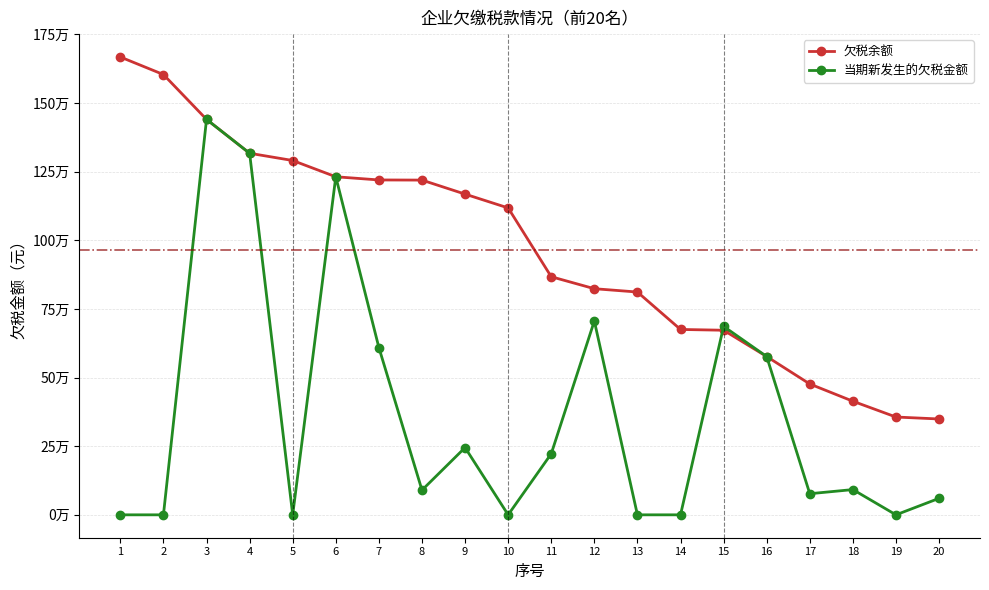

At how many categories does at least one series exceed 274713?

20